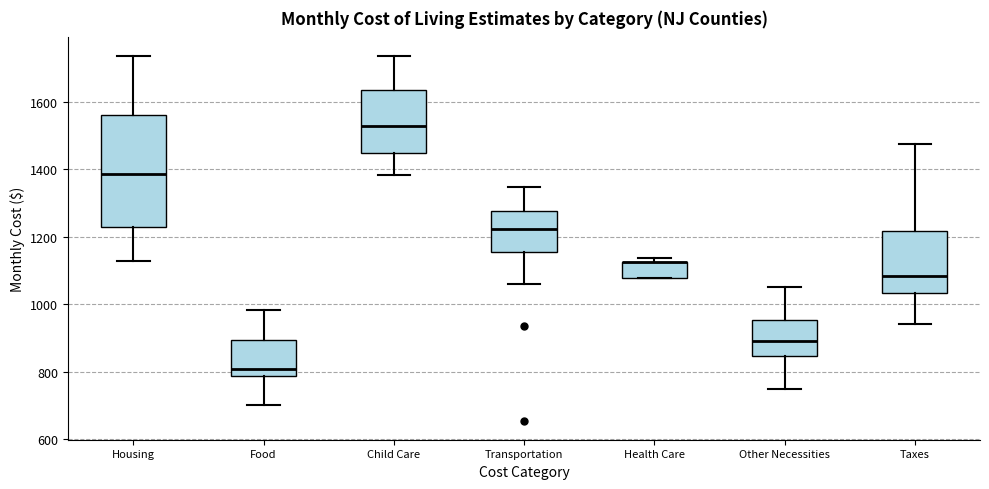

Where does the median line of the box for Food sit on the y-axis? The values are not printed on the chart, so give them approximately, as read against the axis.

800